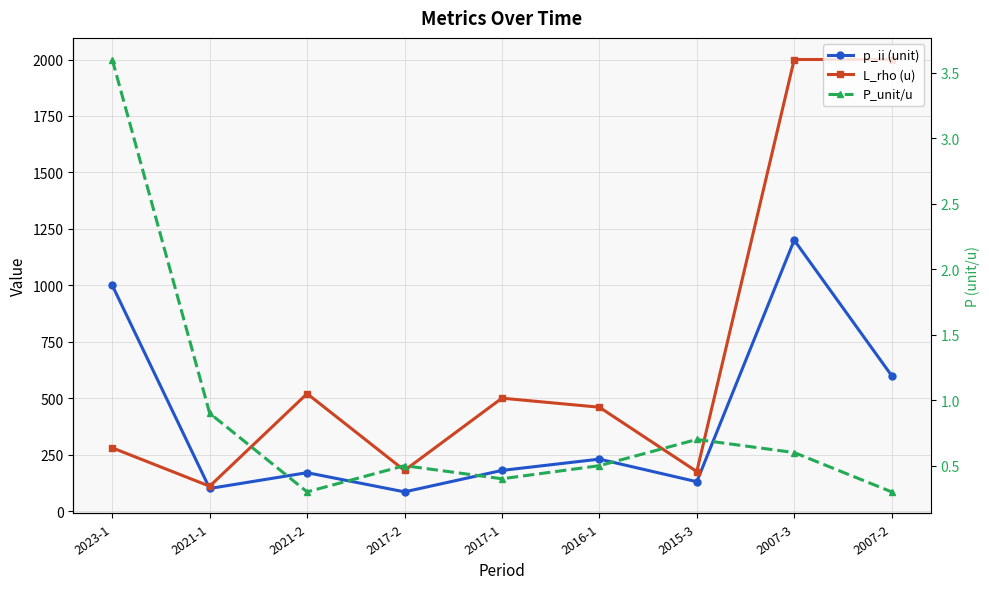

Rank the categories by L_rho (u) value from highest to lowest.

2007-3, 2007-2, 2021-2, 2017-1, 2016-1, 2023-1, 2017-2, 2015-3, 2021-1